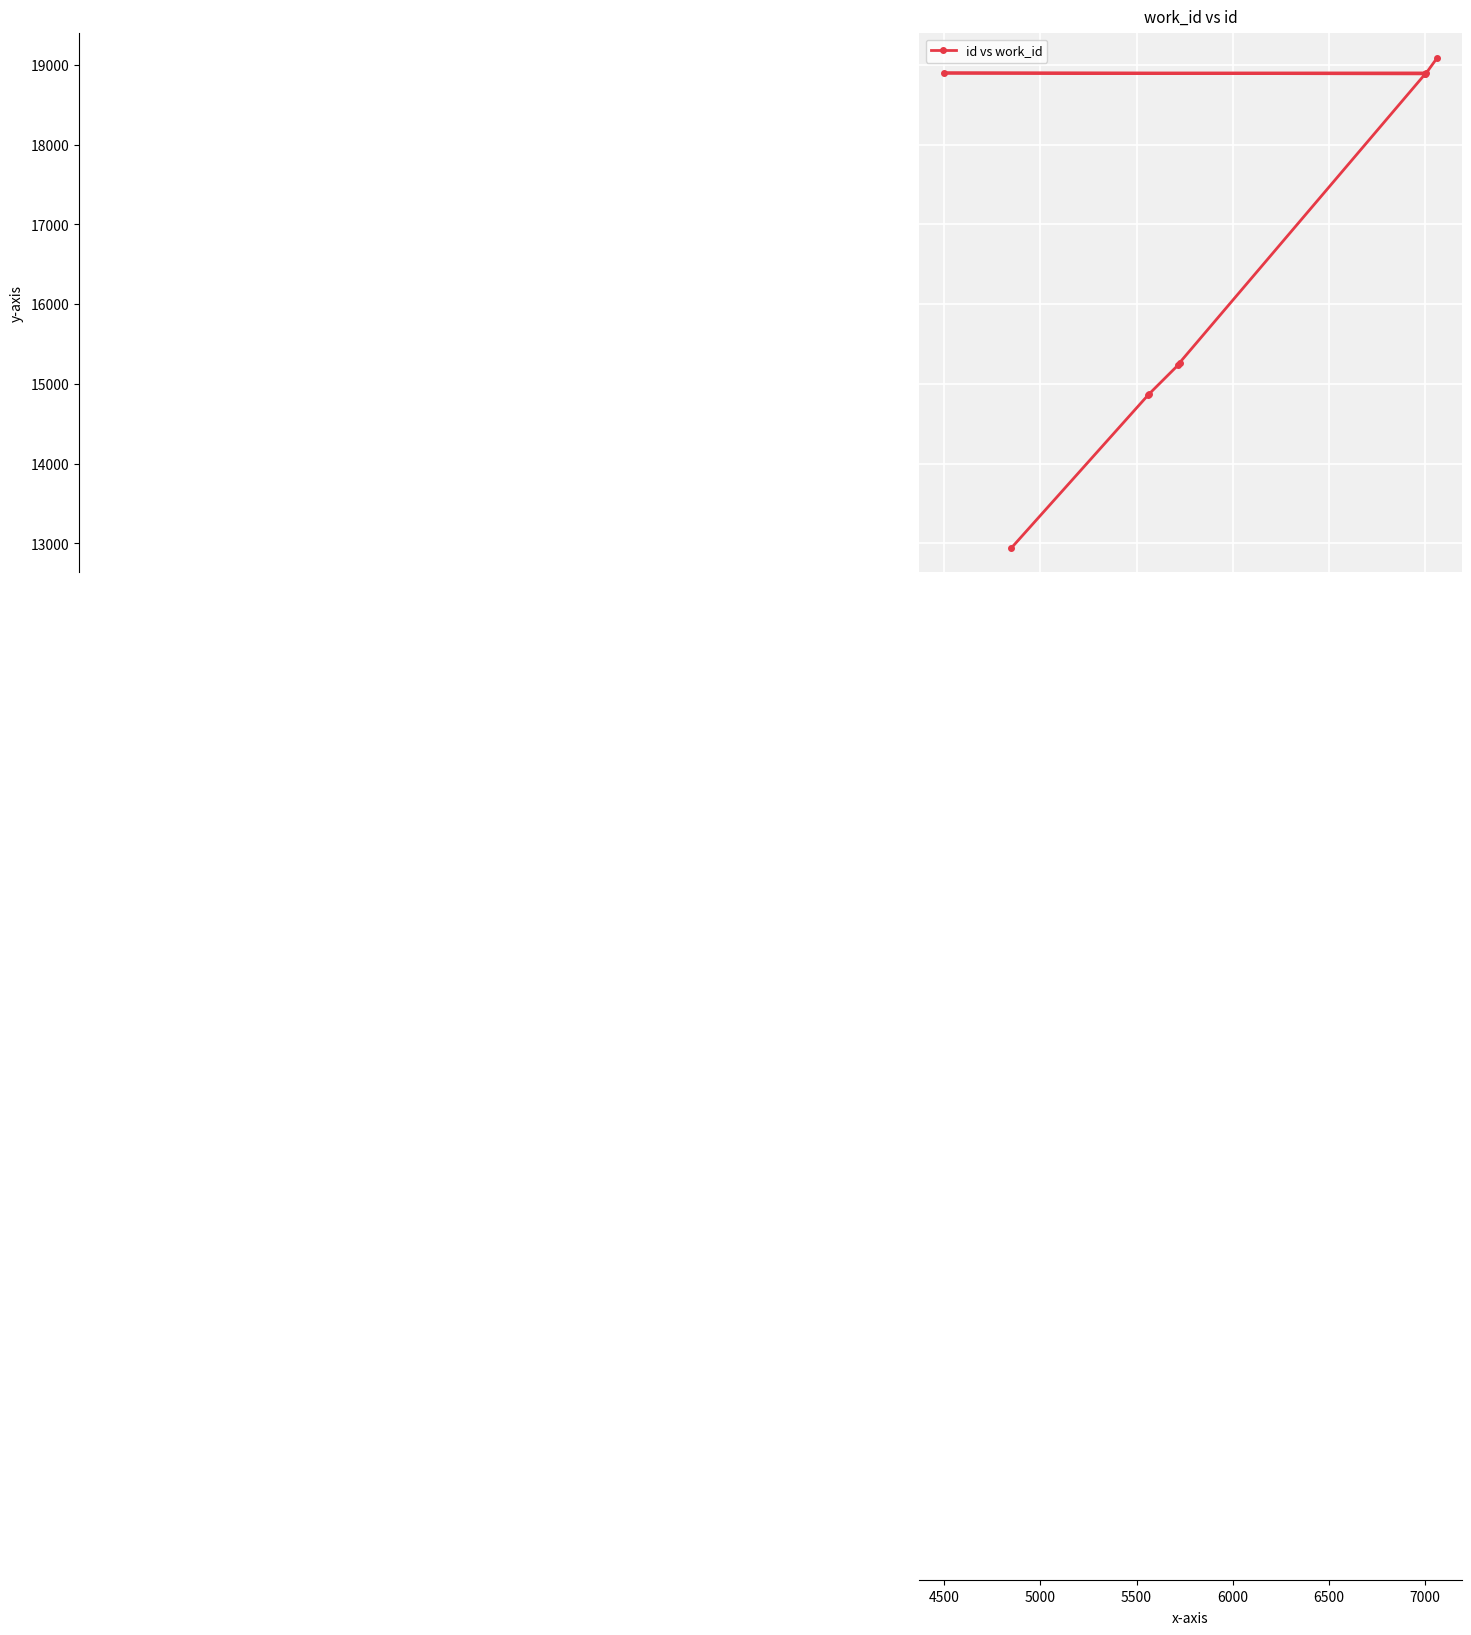

What is the average value?

16782